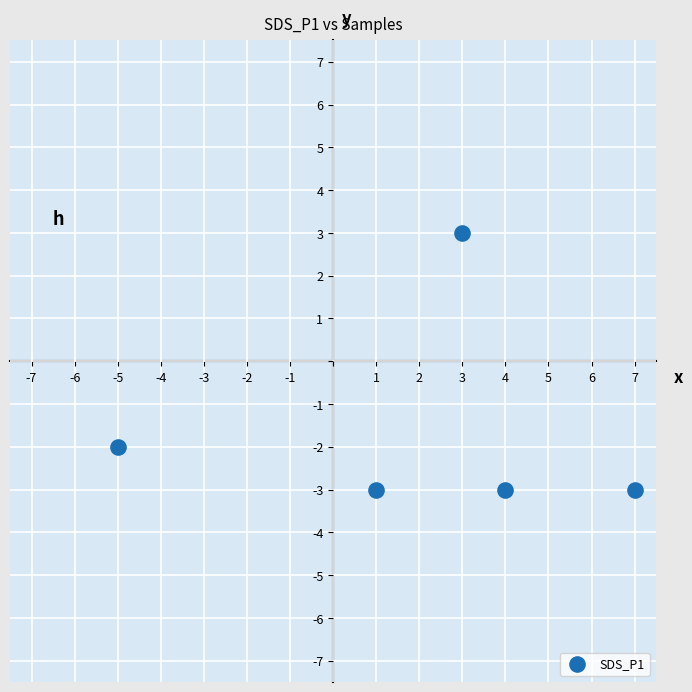

What is the range of Y values (max minus min)?

6